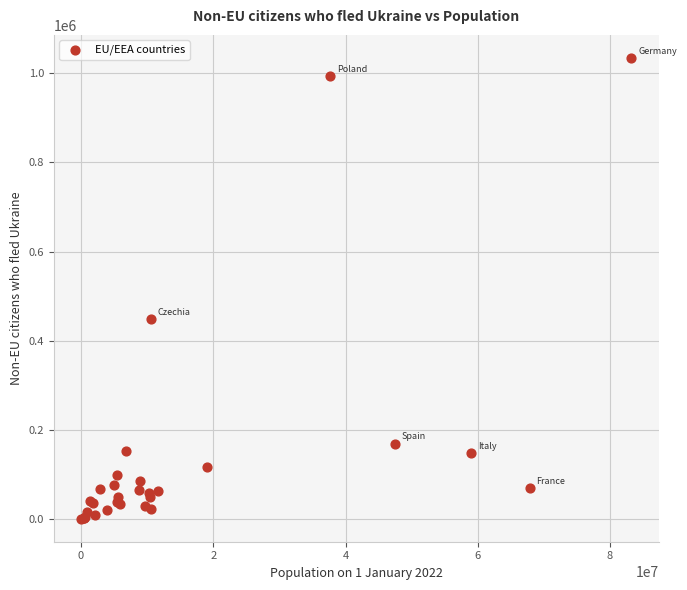

What Y value in the scatter plot is closest to 517532?

447830